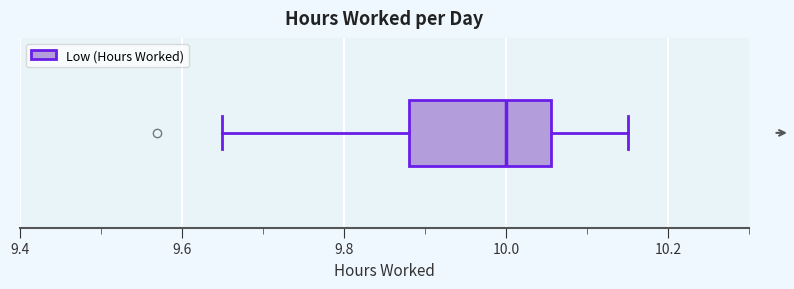

Where is the right edge of the box on the x-axis? The values are not printed on the chart, so give them approximately, as read against the axis.

10.06